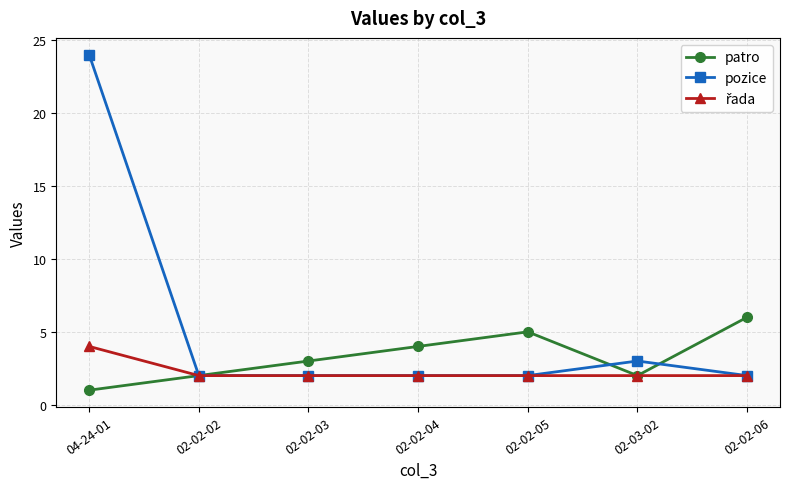

Count the number of categories in the chart.

7